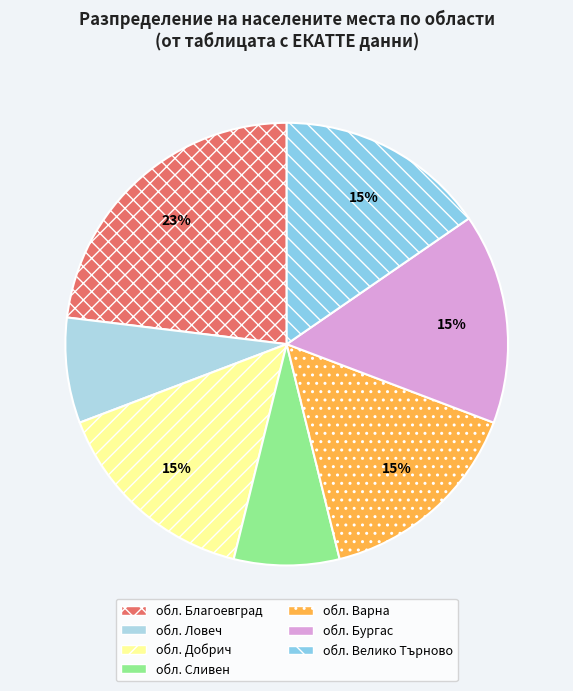

How many segments does this pie chart have?

7